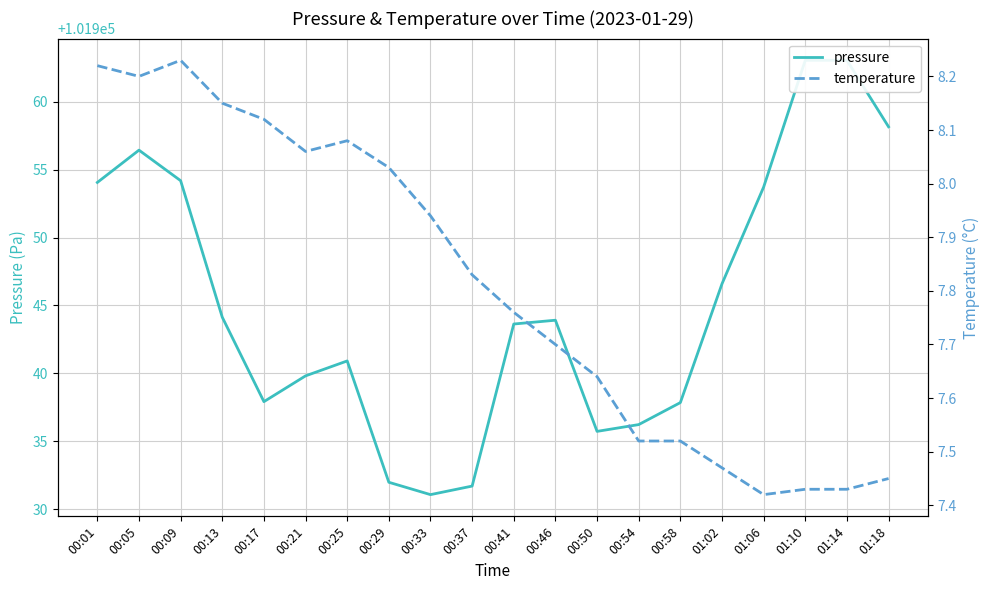

Between 00:13 and 01:10, which series saw the biggest shift?

pressure